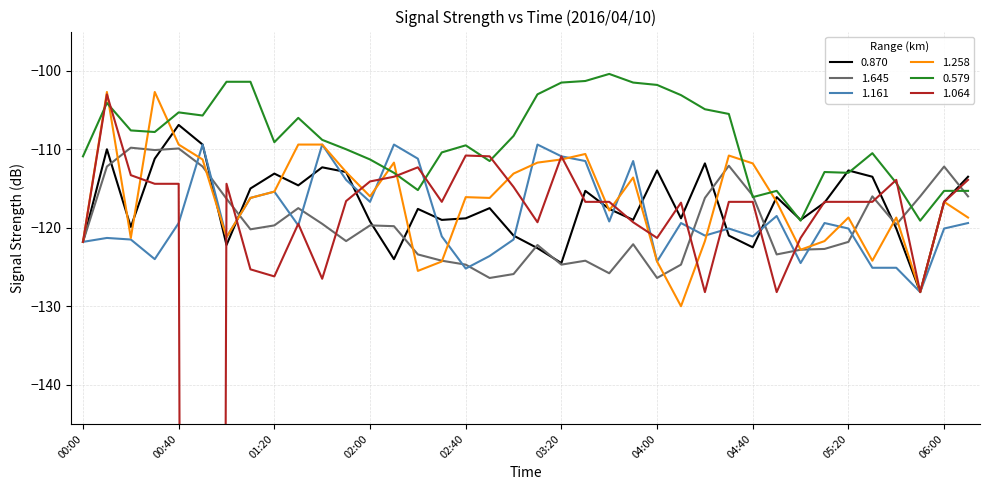

Where does the 1.064 series first go above -116?

00:10